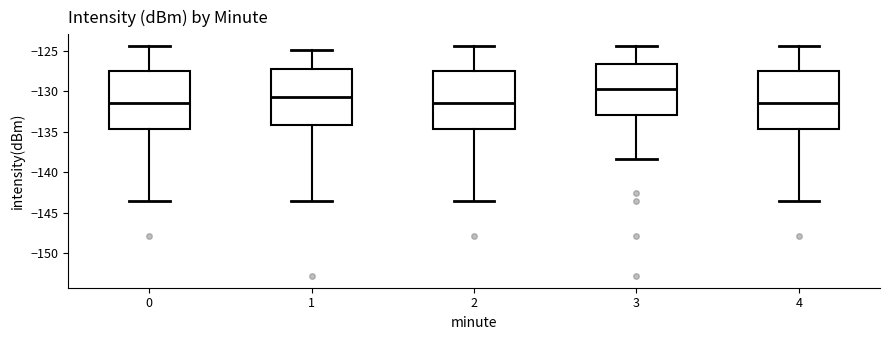

Reading left to right, read every box against the y-axis: the position of its median line, the range the box covers, and the ends of its whiskers. The values are not printed on the chart, so give them approximately, as read against the axis.

0: median -131.5, box -134.5 to -127.5, whiskers -143.5 to -124.5
1: median -130.5, box -134.0 to -127.0, whiskers -143.5 to -125.0
2: median -131.5, box -134.5 to -127.5, whiskers -143.5 to -124.5
3: median -129.5, box -133.0 to -126.5, whiskers -138.5 to -124.5
4: median -131.5, box -134.5 to -127.5, whiskers -143.5 to -124.5